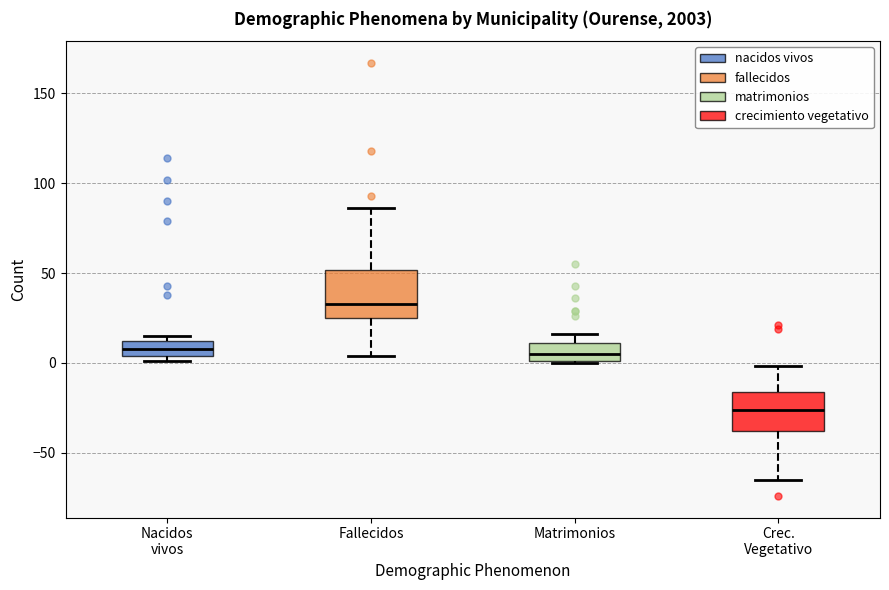

Which box has the lowest median line?

Crec. Vegetativo